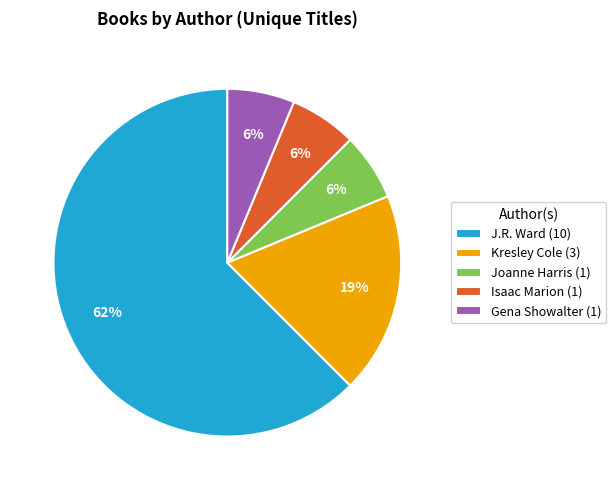

Which category accounts for the majority?

J.R. Ward (10)